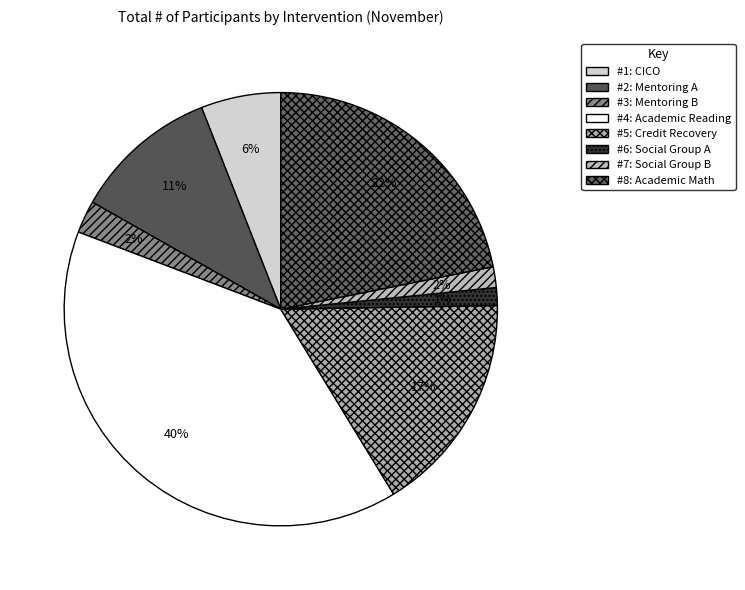

What percentage is the #3: Mentoring B slice, to the nearest percent?

2%